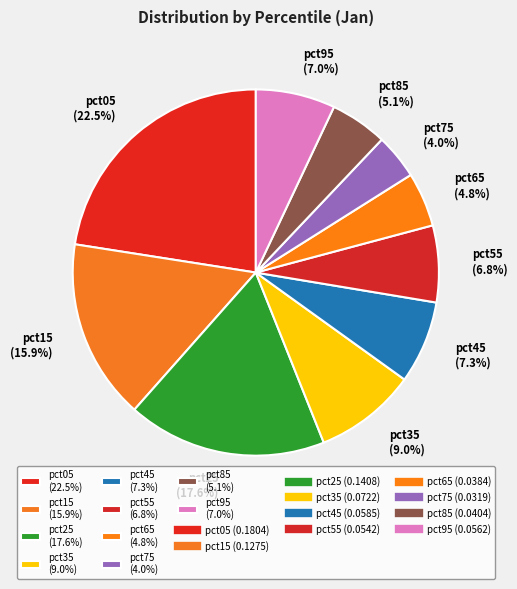

How many segments does this pie chart have?

10